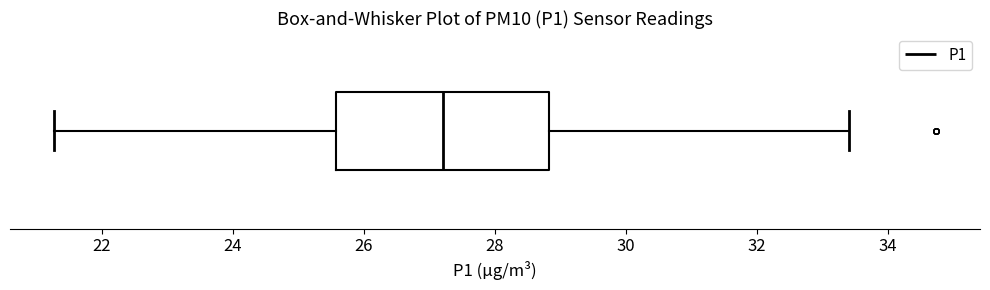

Where is the left edge of the box on the x-axis? The values are not printed on the chart, so give them approximately, as read against the axis.

25.6